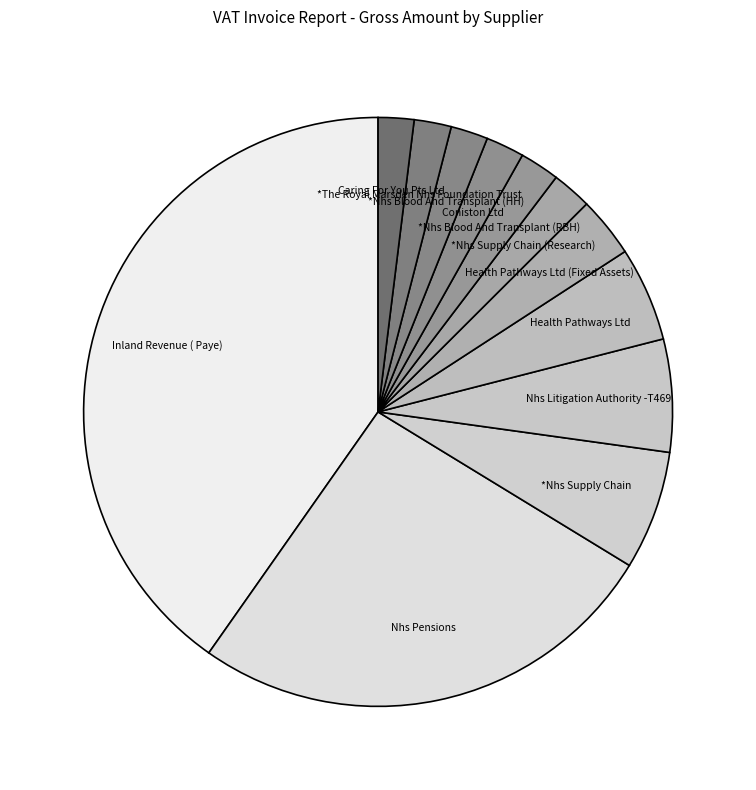

Approximately how many times larger is the value at Inland Revenue ( Paye) compared to Coniston Ltd?

19.1